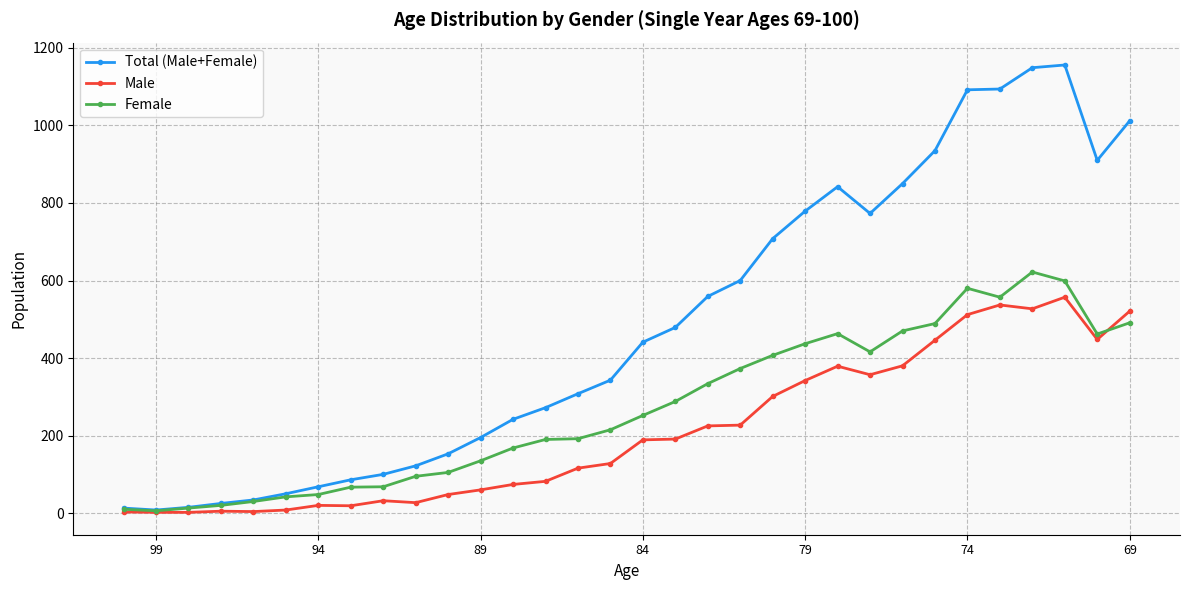

Does the chart display data point markers on the line(s)?

Yes